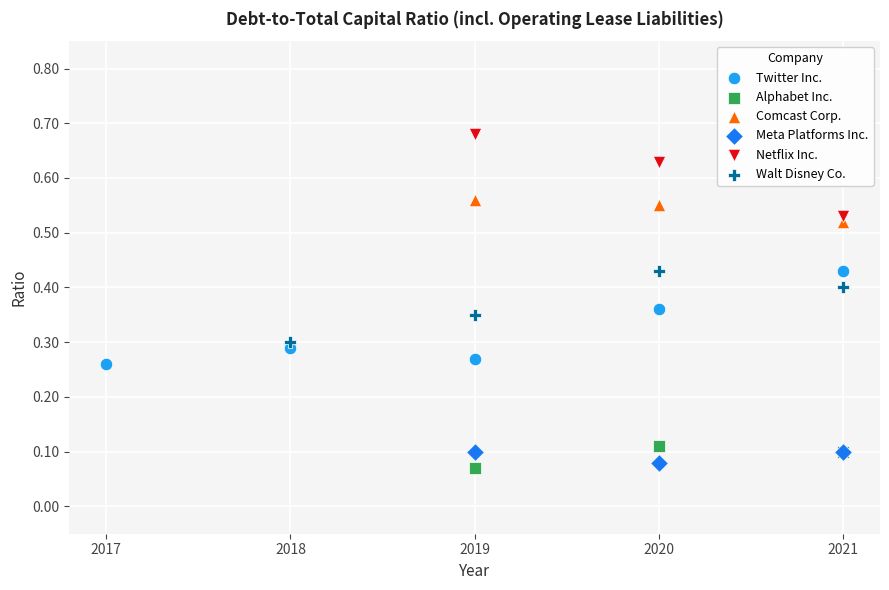

Which series reaches the maximum Y coordinate?

Netflix Inc.